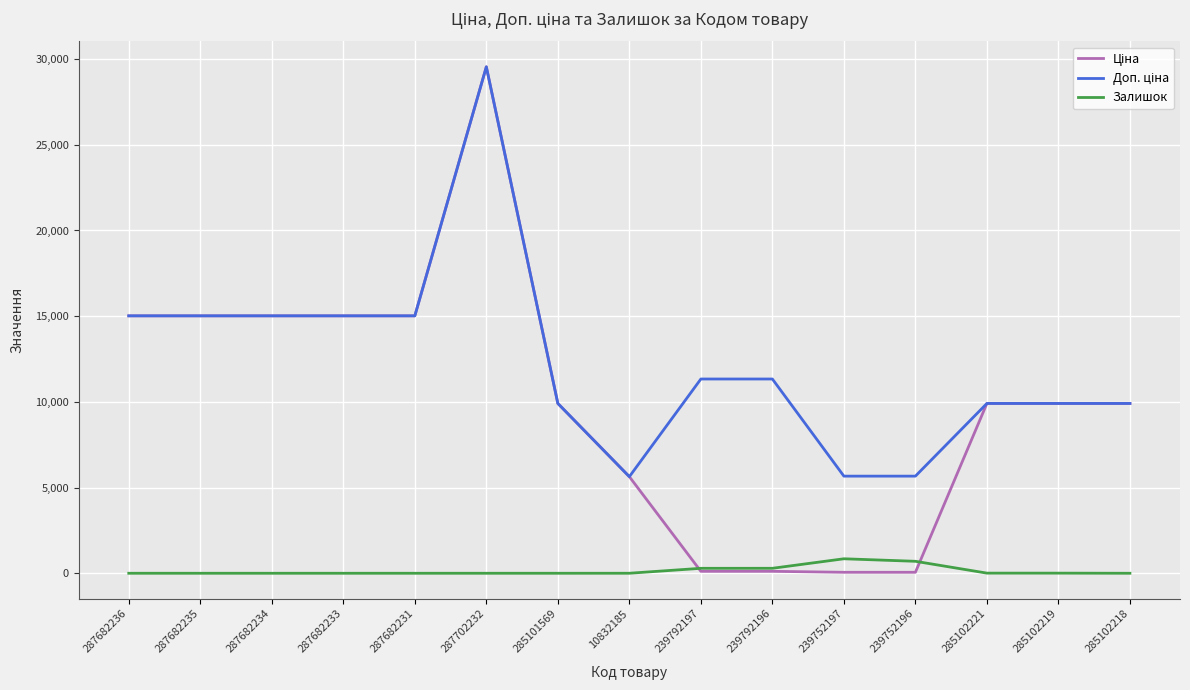

What is the spread (max minus min) of values at 285101569?

9908.5